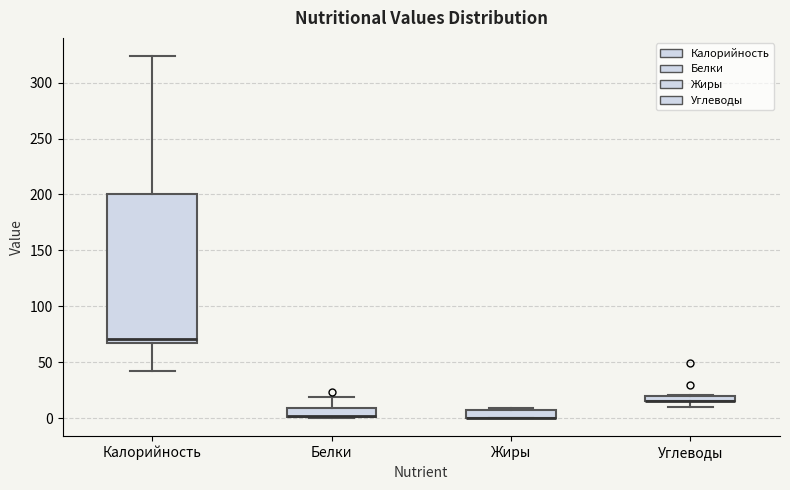

Where does the upper whisker of the box for Белки end on the y-axis? The values are not printed on the chart, so give them approximately, as read against the axis.

20